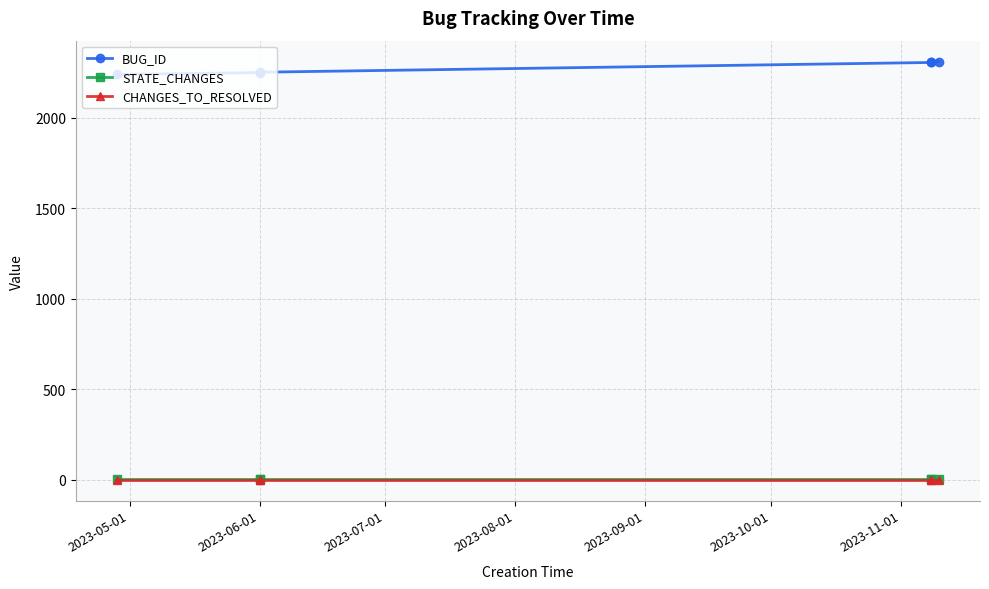

What is the minimum value for STATE_CHANGES?

1